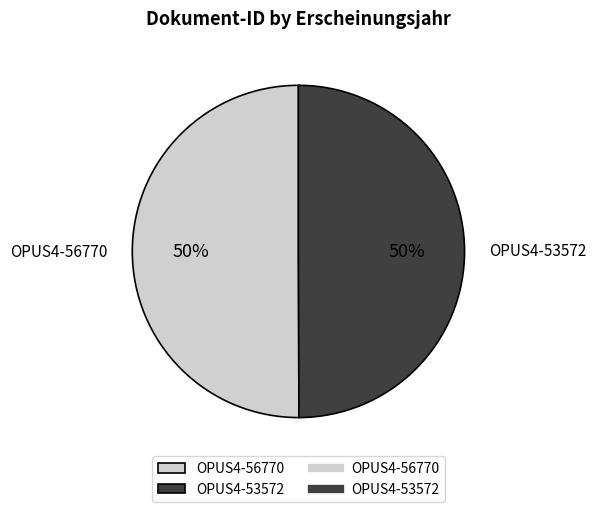

The OPUS4-53572 slice represents 63% of the pie. True or false?

False